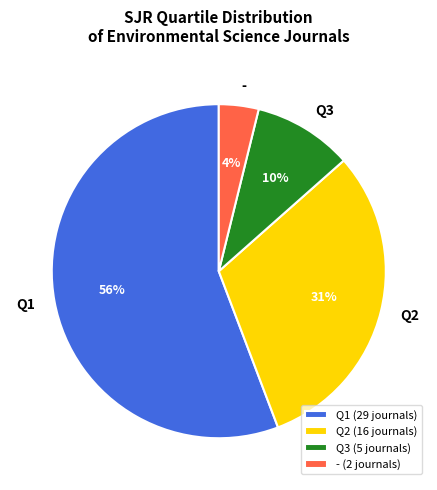

Which has a higher value, Q1 or Q3?

Q1